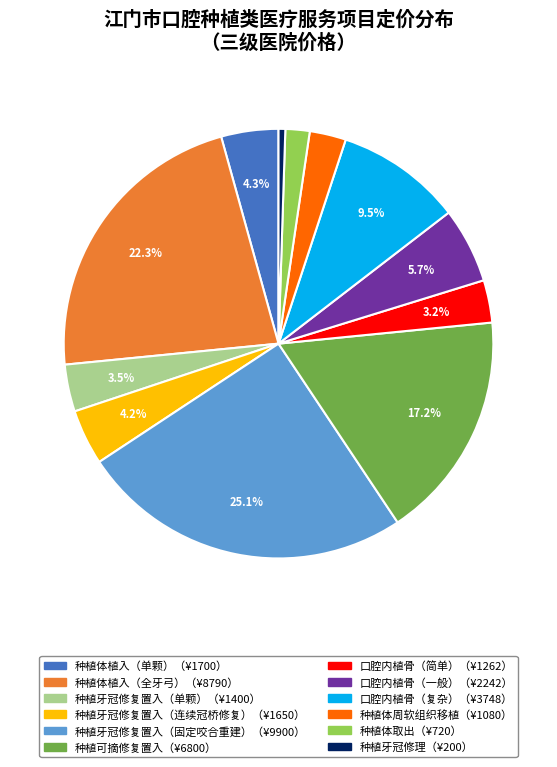

Is there a majority slice in this chart?

No